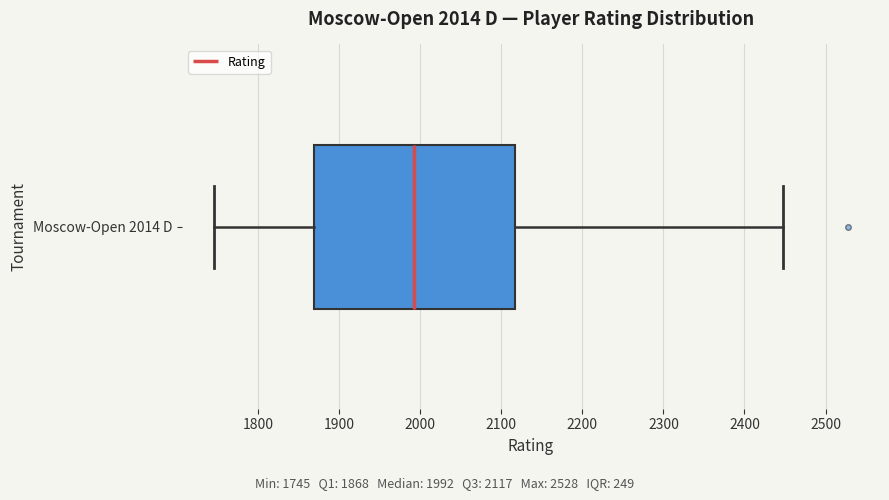

Where does the median line of the box for Moscow-Open 2014 D sit on the x-axis? The values are not printed on the chart, so give them approximately, as read against the axis.

1990